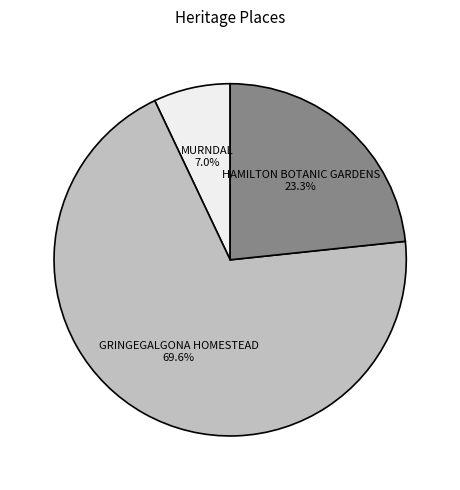

Is there a majority slice in this chart?

Yes